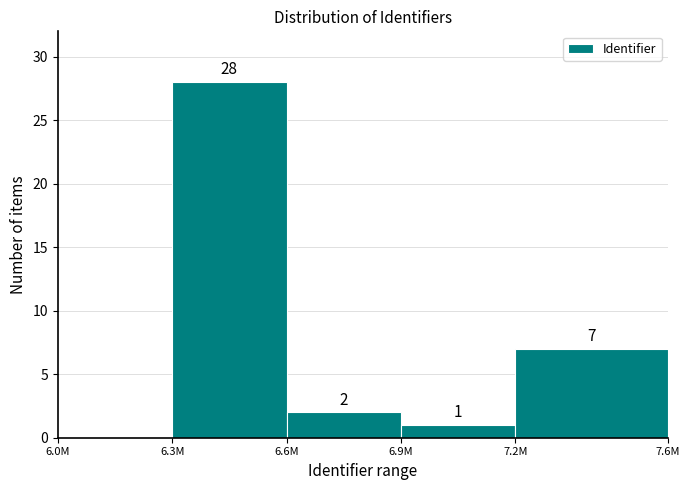

Reading right to left, list all the values displayed in this chart.

7.2M=7	6.9M=1	6.6M=2	6.3M=28	6.0M=0